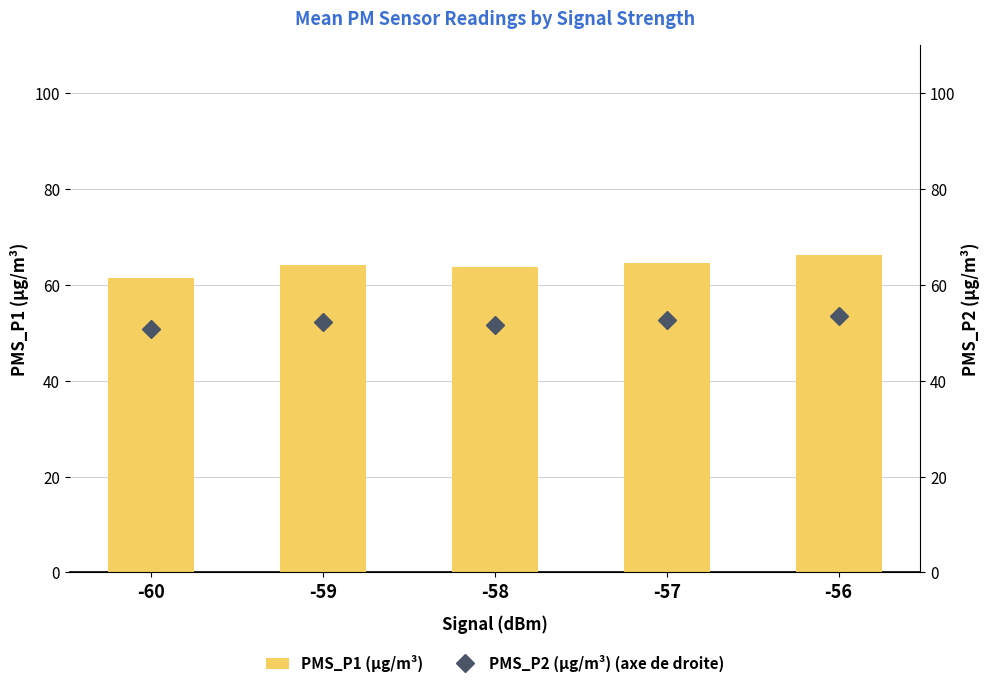

List the series in order of their overall mean, lowest first.

PMS_P2 (µg/m³) (axe de droite), PMS_P1 (µg/m³)